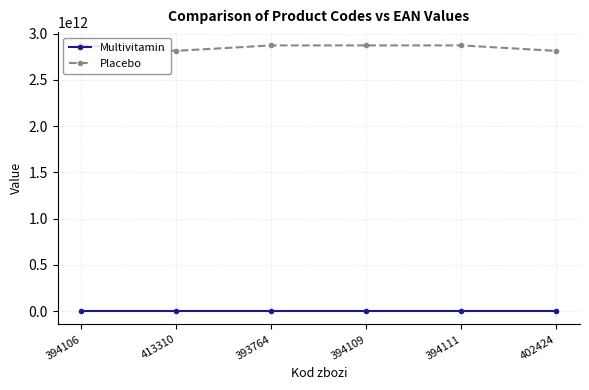

True or false: Multivitamin and Placebo intersect in this chart.

False